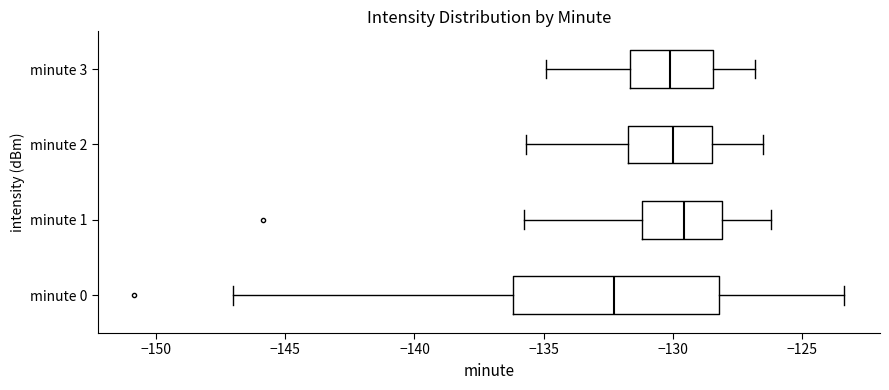

Where is the left edge of the box for minute 2 on the x-axis? The values are not printed on the chart, so give them approximately, as read against the axis.

-131.5